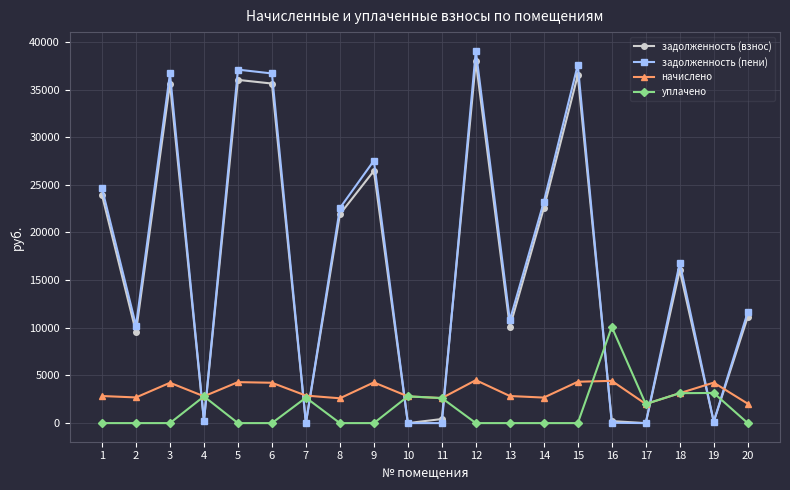

True or false: задолженность (пени) has more than 0 interior local peaks.

True